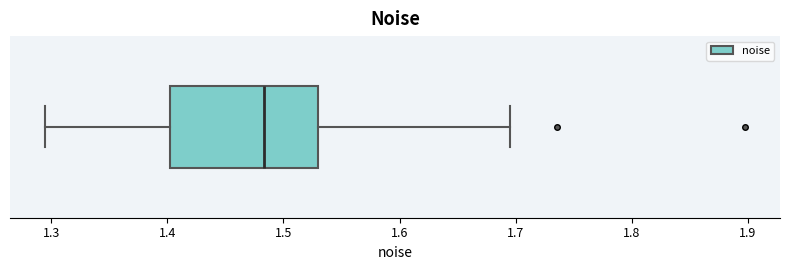

Where does the left whisker of the box end on the x-axis? The values are not printed on the chart, so give them approximately, as read against the axis.

1.29